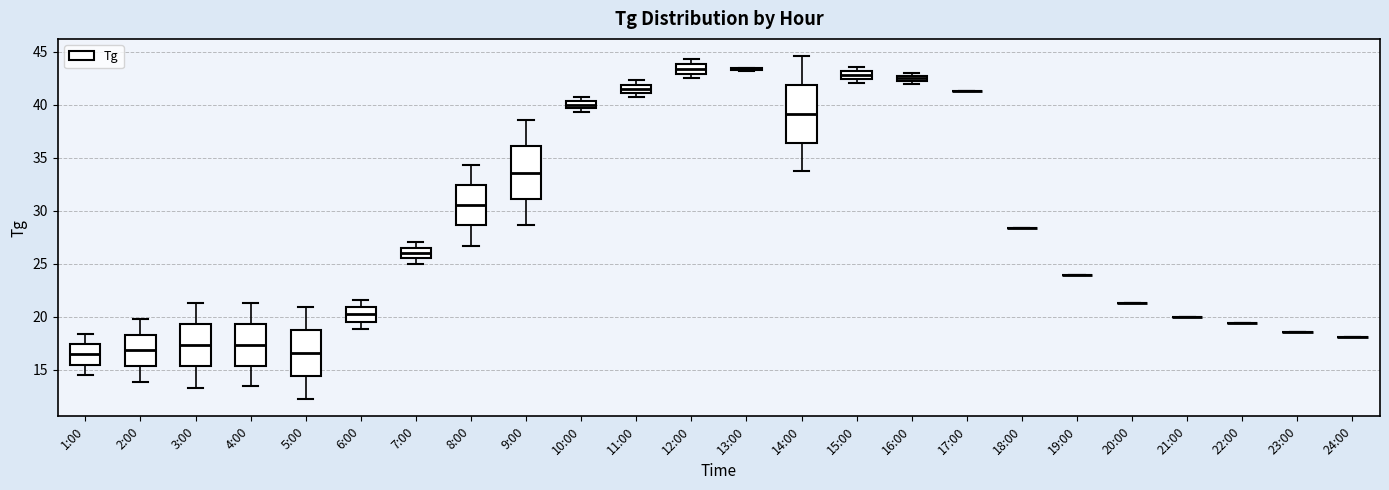

Where is the upper edge of the box for 11:00 on the y-axis? The values are not printed on the chart, so give them approximately, as read against the axis.

42.0